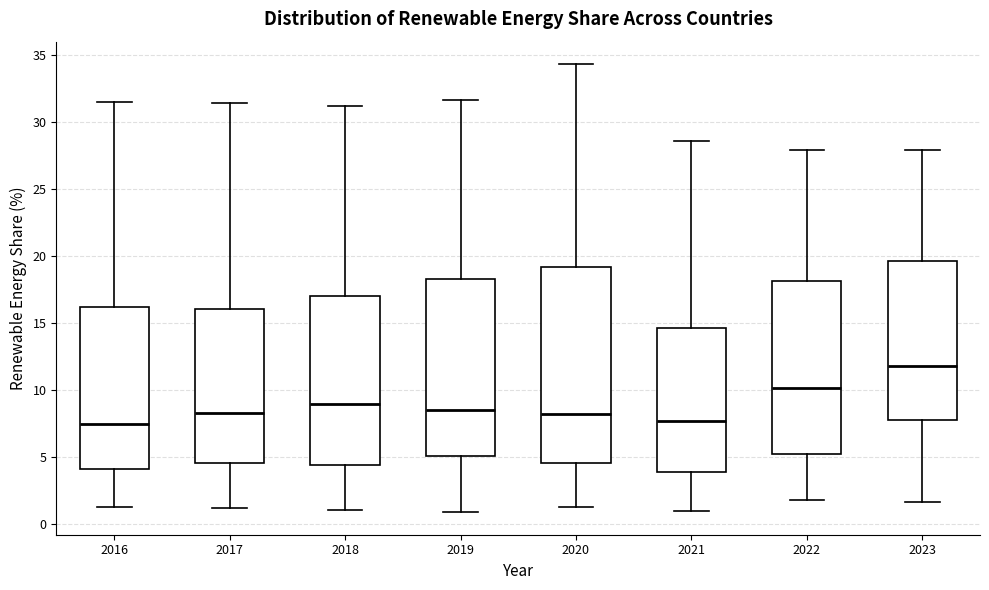

Which box is the tallest, from its lower edge to its upper edge?

2020